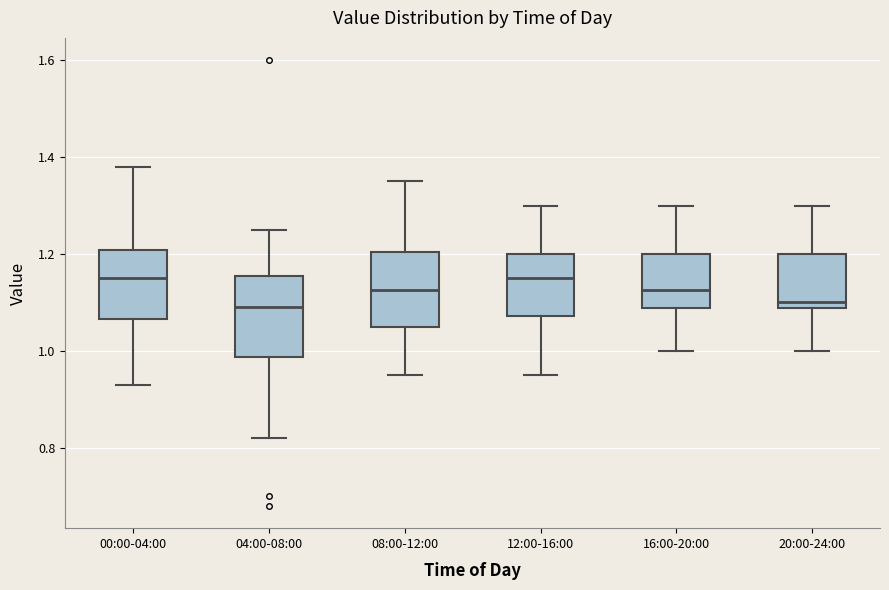

Where does the median line of the box for 00:00-04:00 sit on the y-axis? The values are not printed on the chart, so give them approximately, as read against the axis.

1.16